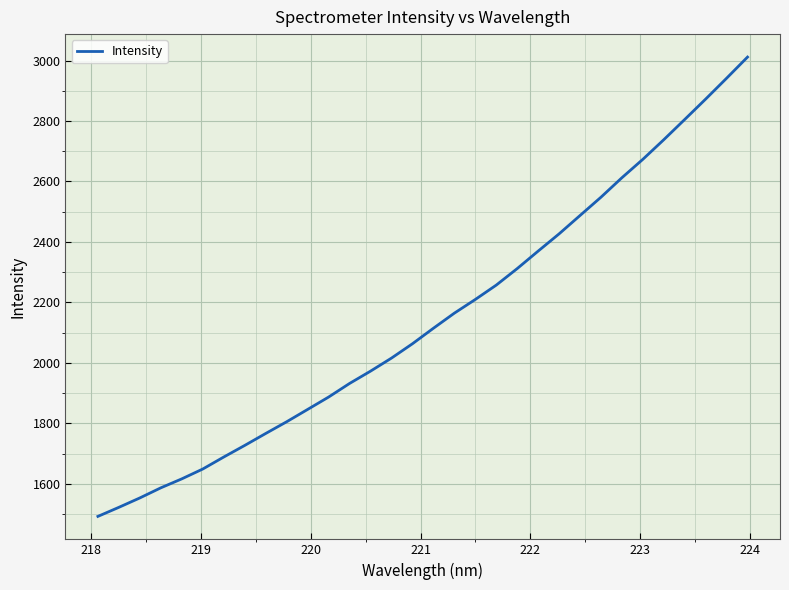

What is the minimum value shown in the chart?

1492.1